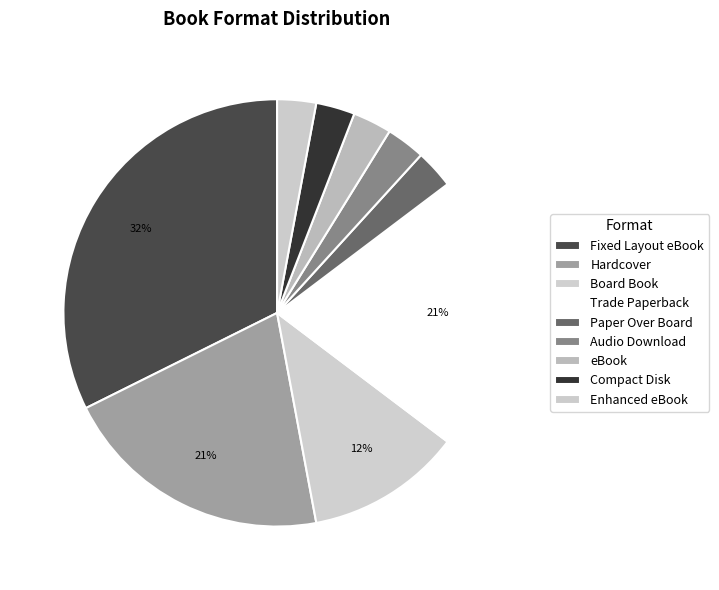

Count the number of slices in the pie.

9